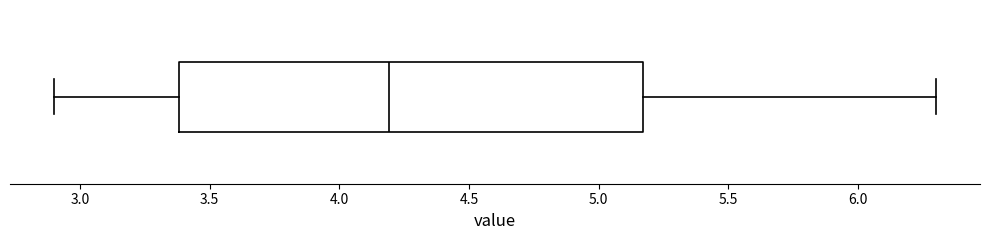

Transcribe this box plot: give where the median line is, the range the box spans, and where the two whiskers end, as read against the x-axis. The values are not printed on the chart, so give them approximately, as read against the axis.

median 4.20, box 3.40 to 5.15, whiskers 2.90 to 6.30